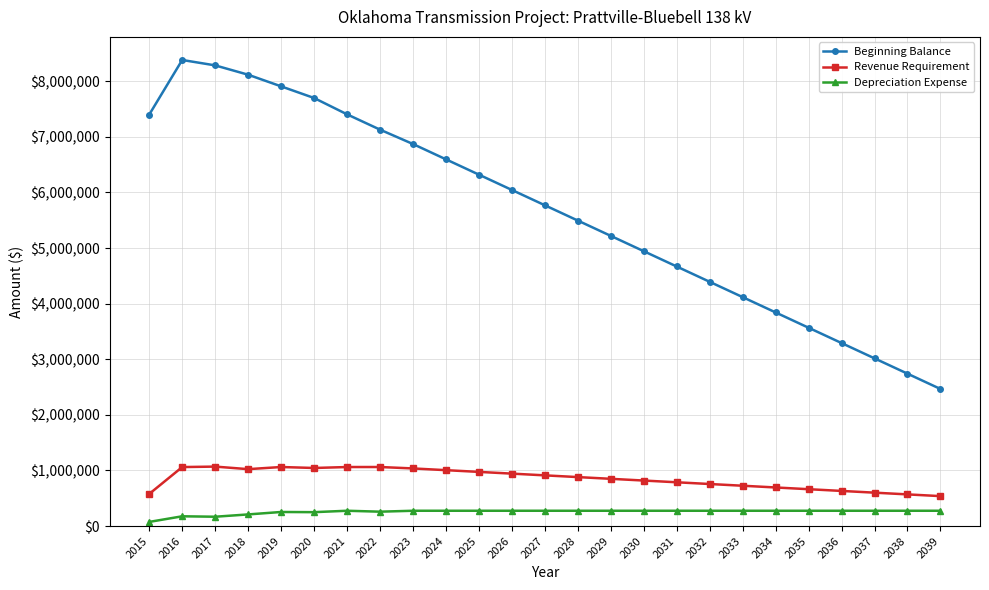

True or false: Beginning Balance and Revenue Requirement intersect in this chart.

False